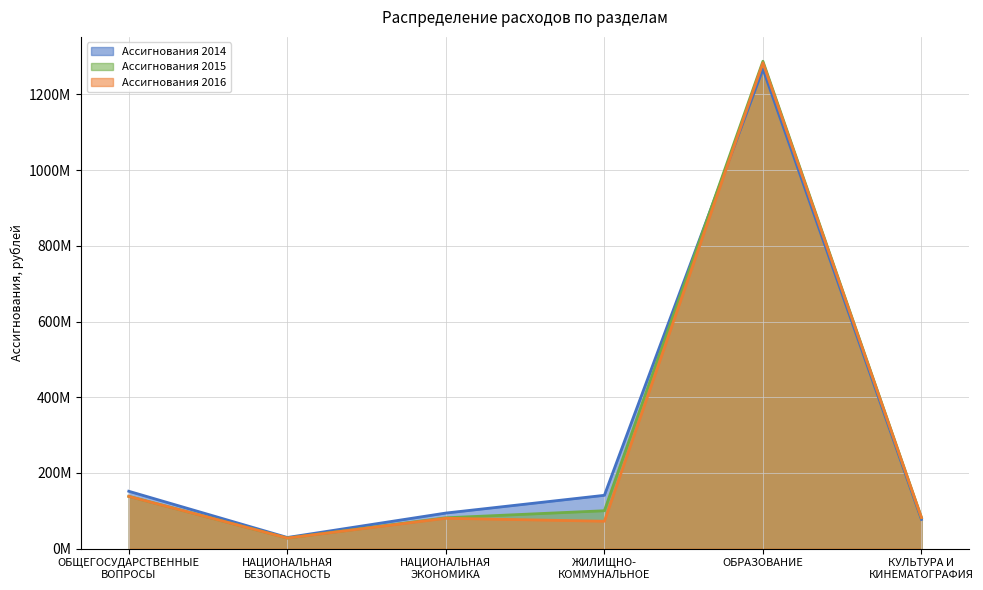

Which category has the highest value across all series?

ОБРАЗОВАНИЕ